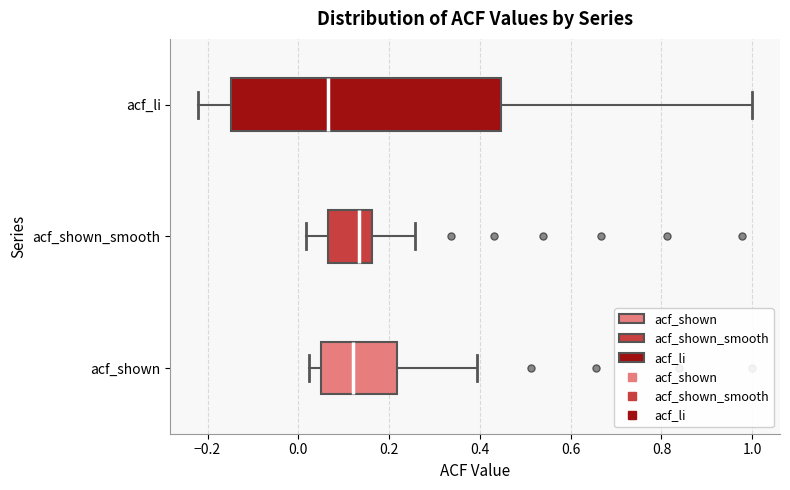

Which box is the widest, from its left edge to its right edge?

acf_li